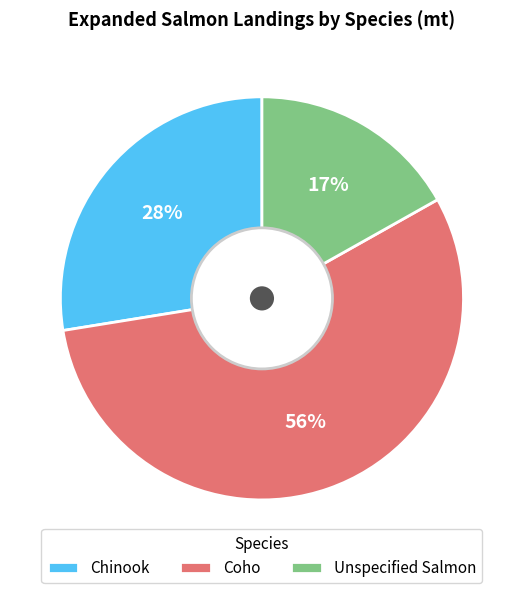

Combined, do Coho and Unspecified Salmon account for over 50%?

Yes